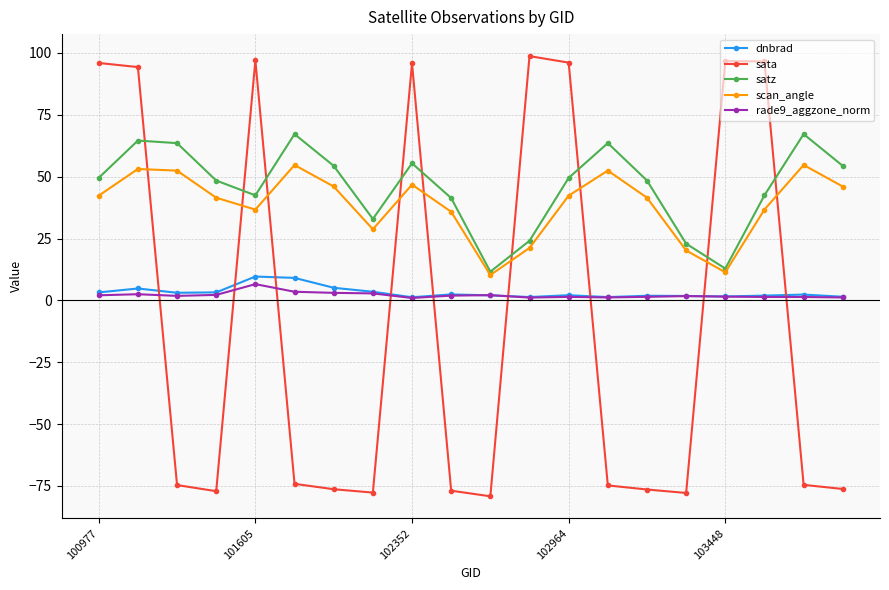

What is the minimum value shown in the chart?

-79.2